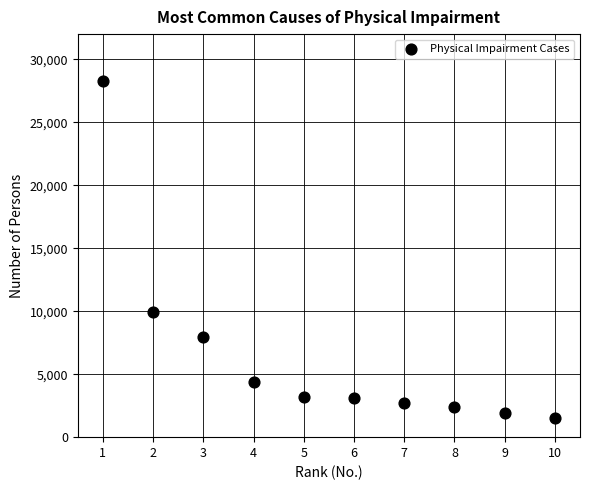

What Y value in the scatter plot is closest to 14927?

9900